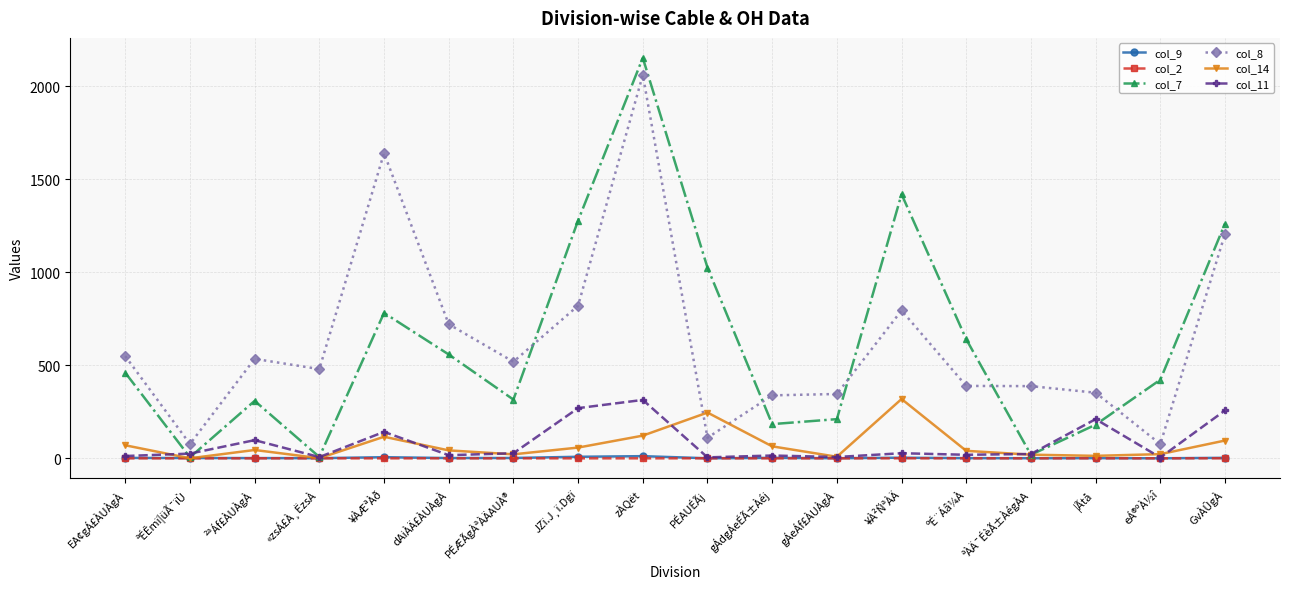

How many data points in col_2 are above 0?

5